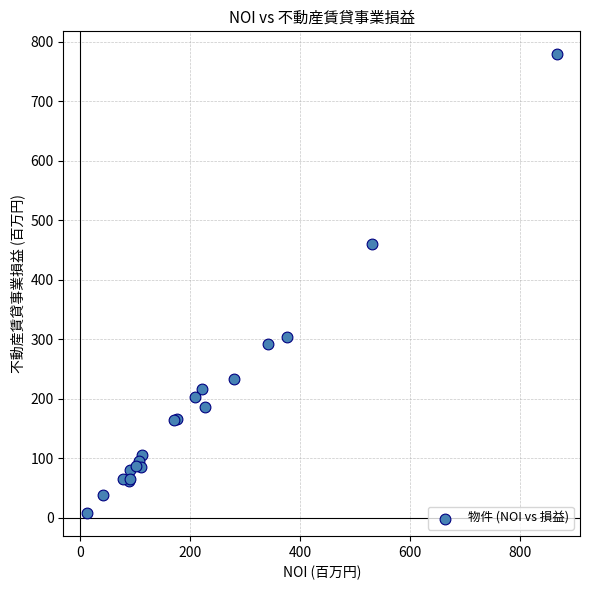

What Y value in the scatter plot is closest to 393?

461